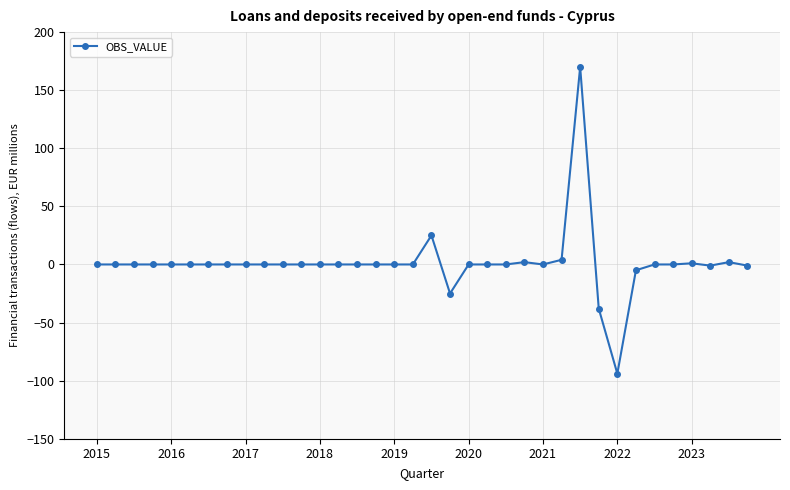

What is the average value?

1